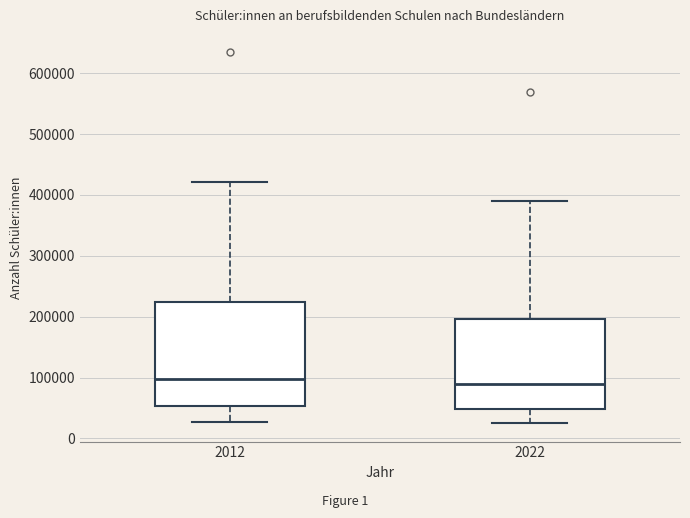

Reading left to right, read every box against the y-axis: the position of its median line, the range the box covers, and the ends of its whiskers. The values are not printed on the chart, so give them approximately, as read against the axis.

2012: median 100000, box 50000 to 220000, whiskers 30000 to 420000
2022: median 90000, box 50000 to 200000, whiskers 30000 to 390000